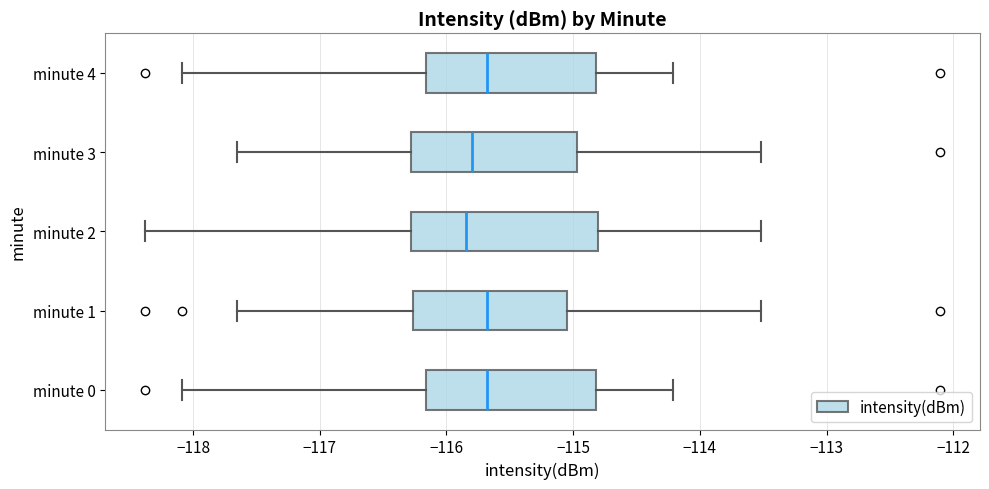

Reading bottom to top, read every box against the x-axis: the position of its median line, the range the box covers, and the ends of its whiskers. The values are not printed on the chart, so give them approximately, as read against the axis.

minute 0: median -115.7, box -116.2 to -114.8, whiskers -118.1 to -114.2
minute 1: median -115.7, box -116.3 to -115.0, whiskers -117.7 to -113.5
minute 2: median -115.8, box -116.3 to -114.8, whiskers -118.4 to -113.5
minute 3: median -115.8, box -116.3 to -115.0, whiskers -117.7 to -113.5
minute 4: median -115.7, box -116.2 to -114.8, whiskers -118.1 to -114.2